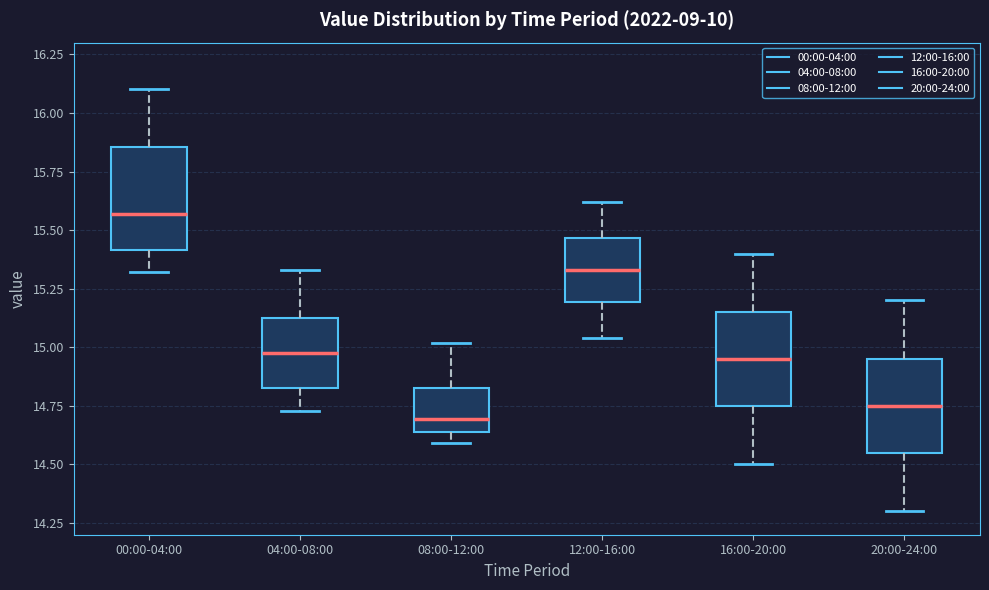

Reading left to right, read every box against the y-axis: the position of its median line, the range the box covers, and the ends of its whiskers. The values are not printed on the chart, so give them approximately, as read against the axis.

00:00-04:00: median 15.55, box 15.40 to 15.85, whiskers 15.30 to 16.10
04:00-08:00: median 15.00, box 14.85 to 15.15, whiskers 14.75 to 15.35
08:00-12:00: median 14.70, box 14.65 to 14.85, whiskers 14.60 to 15.00
12:00-16:00: median 15.35, box 15.20 to 15.45, whiskers 15.05 to 15.60
16:00-20:00: median 14.95, box 14.75 to 15.15, whiskers 14.50 to 15.40
20:00-24:00: median 14.75, box 14.55 to 14.95, whiskers 14.30 to 15.20